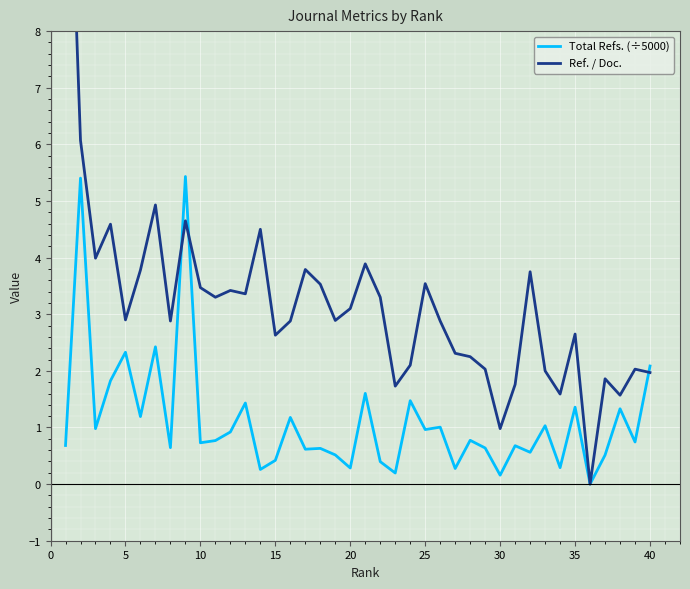

How many times do Ref. / Doc. and Total Refs. (÷5000) cross each other?

3